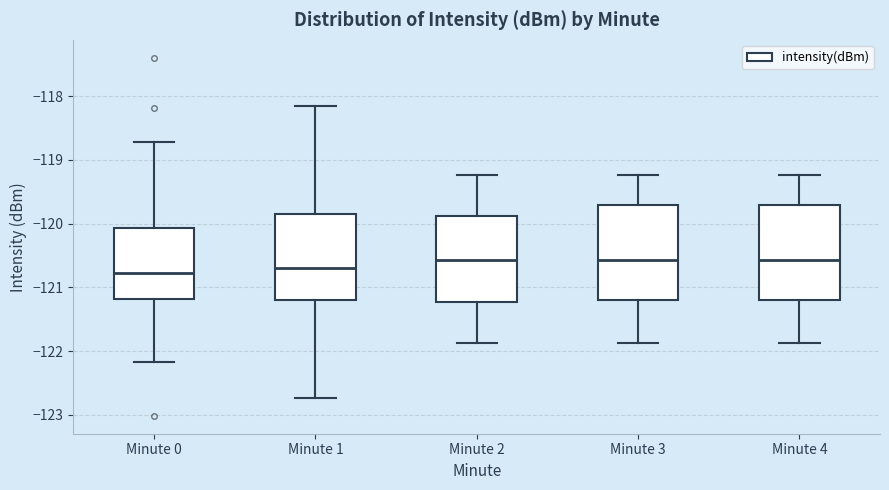

Reading left to right, transcribe this box plot: for each box, give where its median line is, the range the box spans, and where its two whiskers end, as read against the y-axis. The values are not printed on the chart, so give them approximately, as read against the axis.

Minute 0: median -120.8, box -121.2 to -120.1, whiskers -122.2 to -118.7
Minute 1: median -120.7, box -121.2 to -119.8, whiskers -122.7 to -118.2
Minute 2: median -120.6, box -121.2 to -119.9, whiskers -121.9 to -119.2
Minute 3: median -120.6, box -121.2 to -119.7, whiskers -121.9 to -119.2
Minute 4: median -120.6, box -121.2 to -119.7, whiskers -121.9 to -119.2